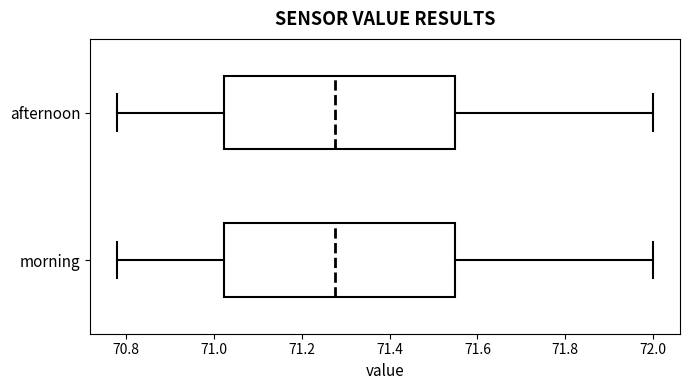

Reading bottom to top, transcribe this box plot: for each box, give where its median line is, the range the box spans, and where its two whiskers end, as read against the x-axis. The values are not printed on the chart, so give them approximately, as read against the axis.

morning: median 71.28, box 71.02 to 71.56, whiskers 70.78 to 72.00
afternoon: median 71.28, box 71.02 to 71.56, whiskers 70.78 to 72.00